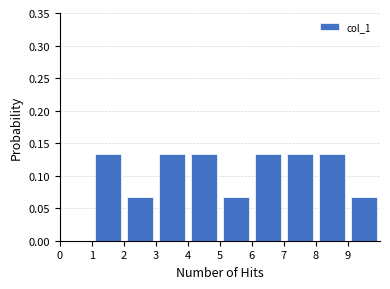

How tall is the bar that spans 7 to 8 on the x-axis? The values are not printed on the chart, so give them approximately, as read against the axis.

0.135